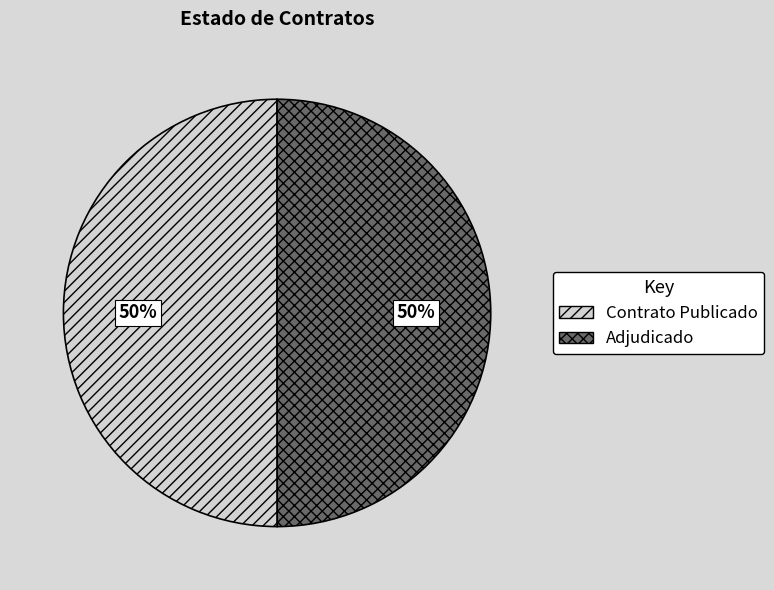

To the nearest percent, what is the average slice percentage?

50%